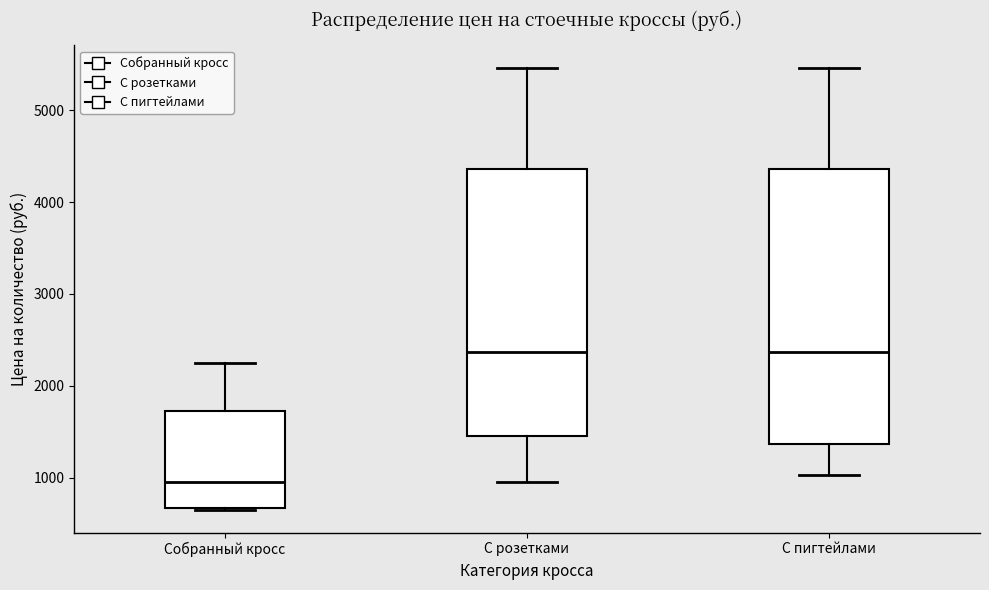

Reading left to right, read every box against the y-axis: the position of its median line, the range the box covers, and the ends of its whiskers. The values are not printed on the chart, so give them approximately, as read against the axis.

Собранный кросс: median 1000, box 700 to 1700, whiskers 600 to 2300
С розетками: median 2400, box 1500 to 4400, whiskers 900 to 5500
С пигтейлами: median 2400, box 1400 to 4400, whiskers 1000 to 5500